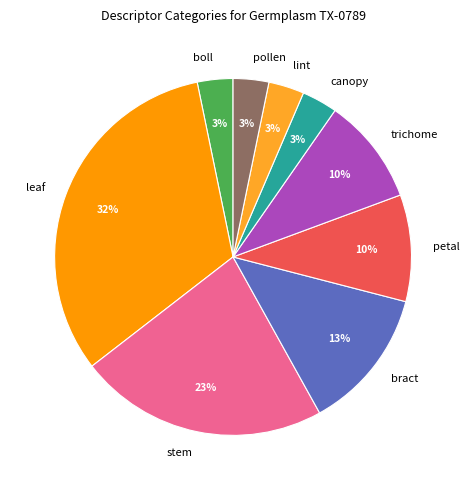

Does stem account for over 50% of the chart?

No